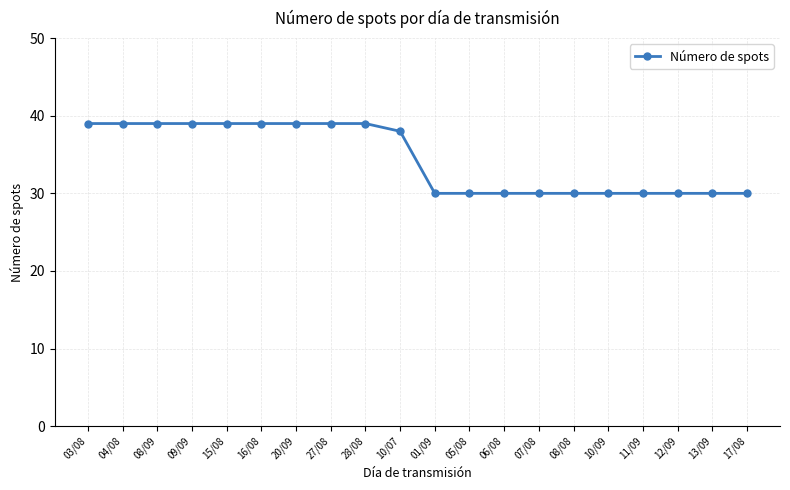

What is the label of the 6th point from the left?

16/08